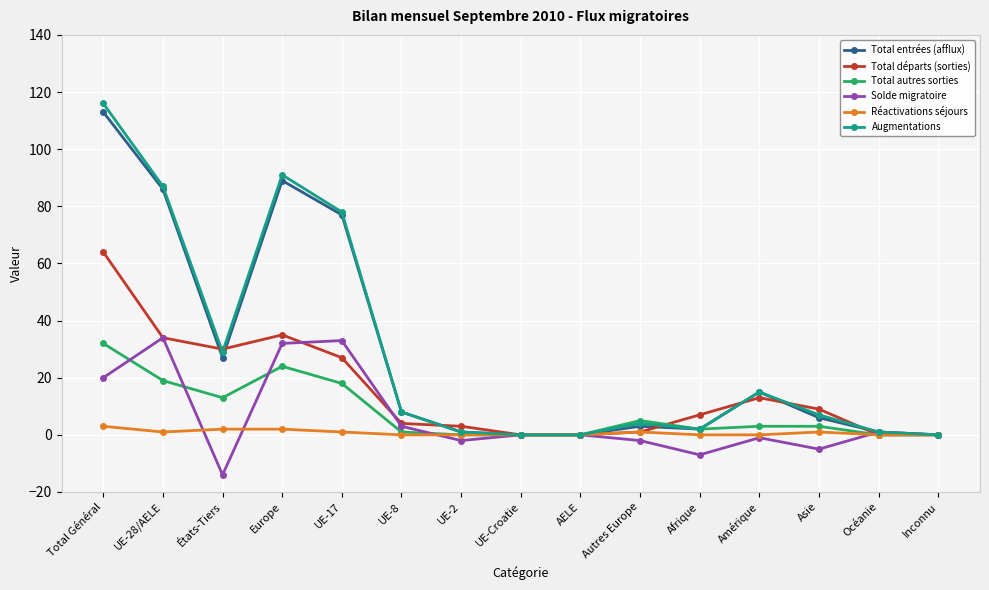

Where does the Solde migratoire series first go above 0?

Total Général